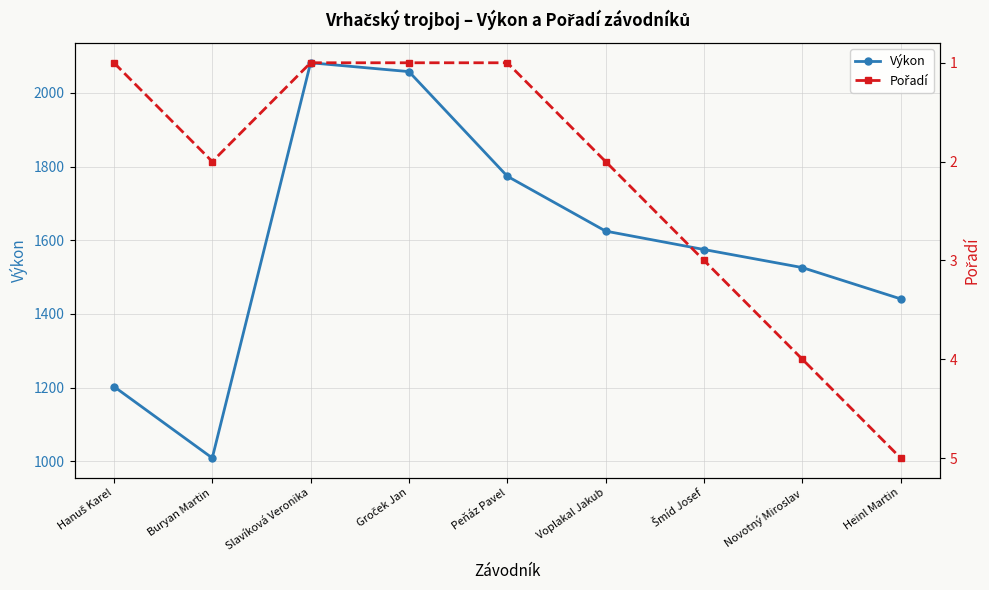

True or false: Pořadí and Výkon intersect in this chart.

False